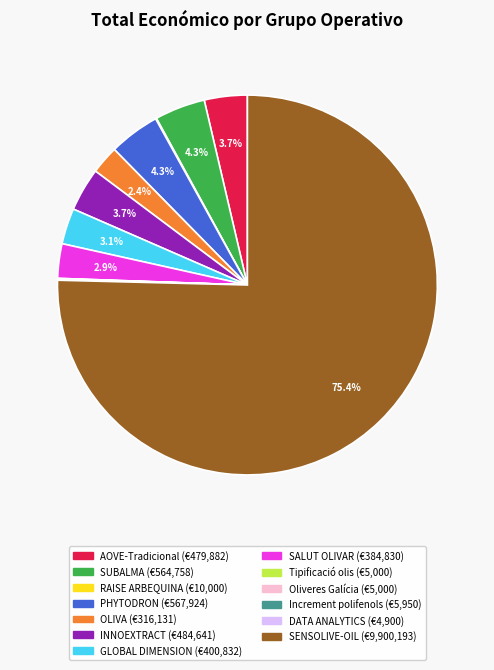

What is the majority slice?

SENSOLIVE-OIL